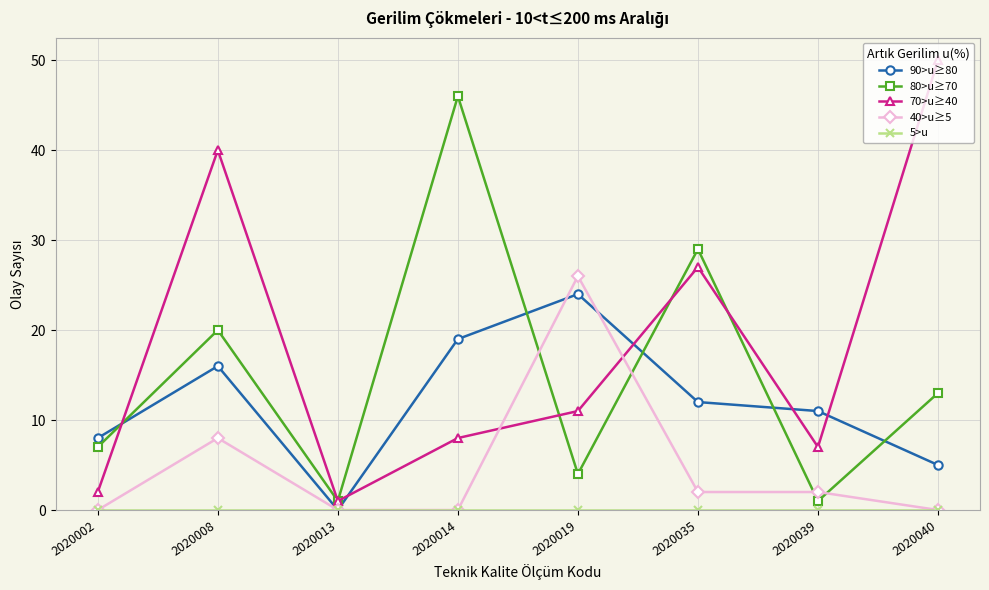

How many data points in 90>u≥80 are less than 12?

4